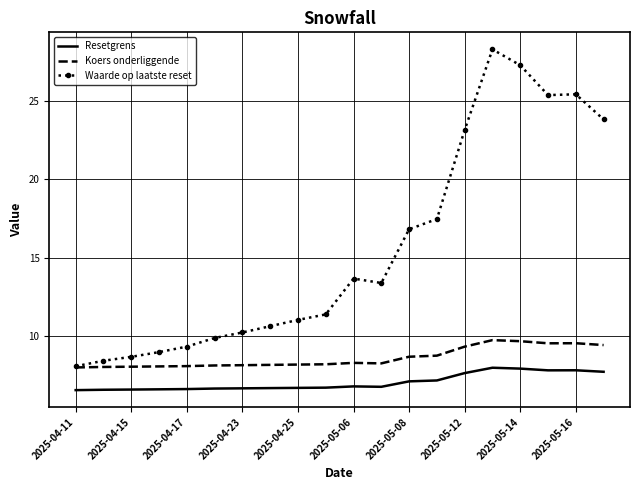

Rank the series by their maximum value, from lowest to highest.

Resetgrens, Koers onderliggende, Waarde op laatste reset